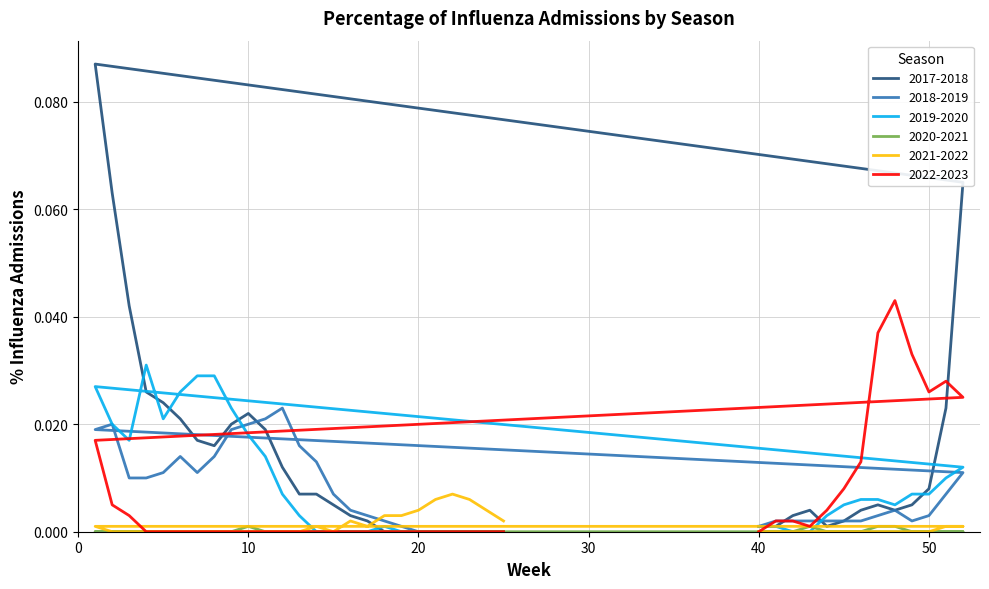

What is the label of the 21st point from the left?

8